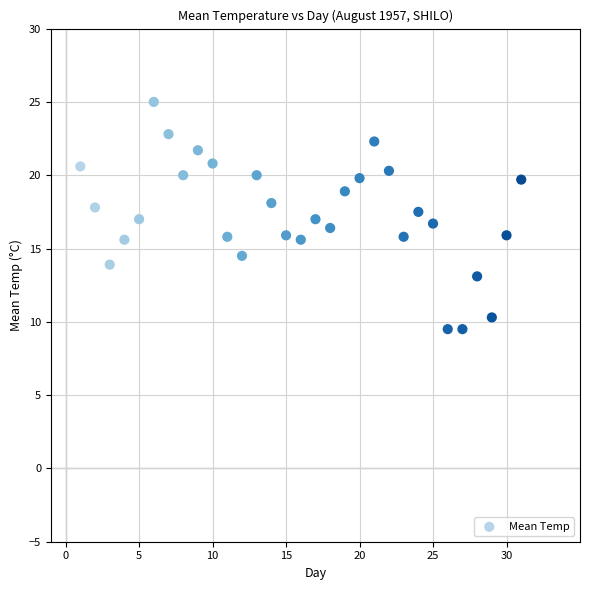

What is the range of X values (max minus min)?

30.0